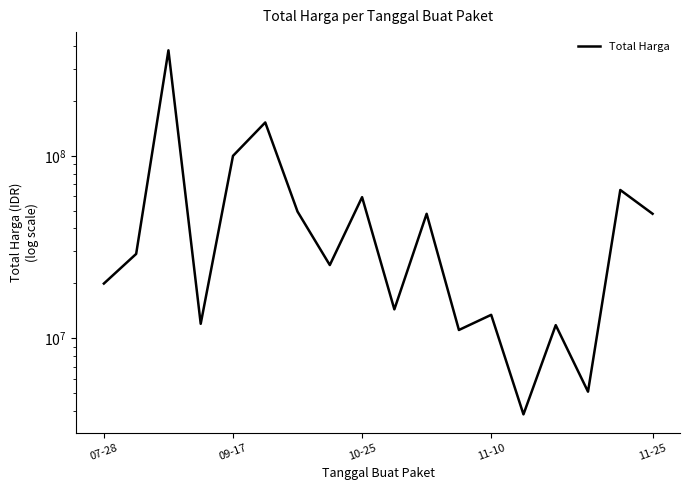

What is the difference between the maximum and minimum values?

375250000